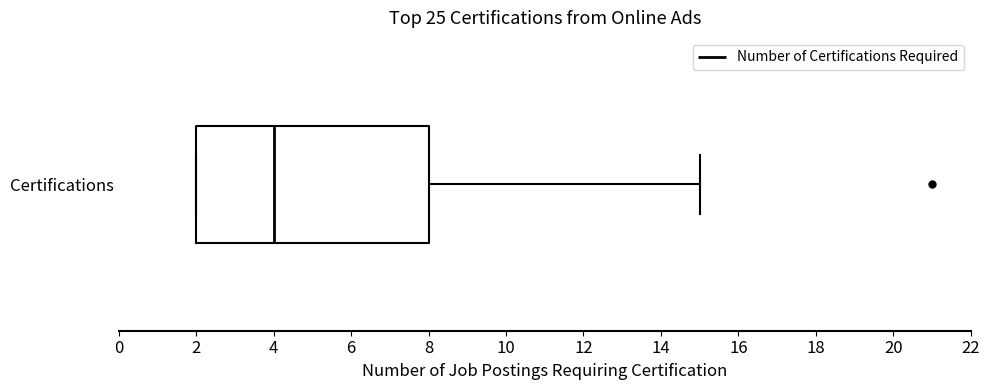

Where does the median line of the box for Certifications sit on the x-axis? The values are not printed on the chart, so give them approximately, as read against the axis.

4